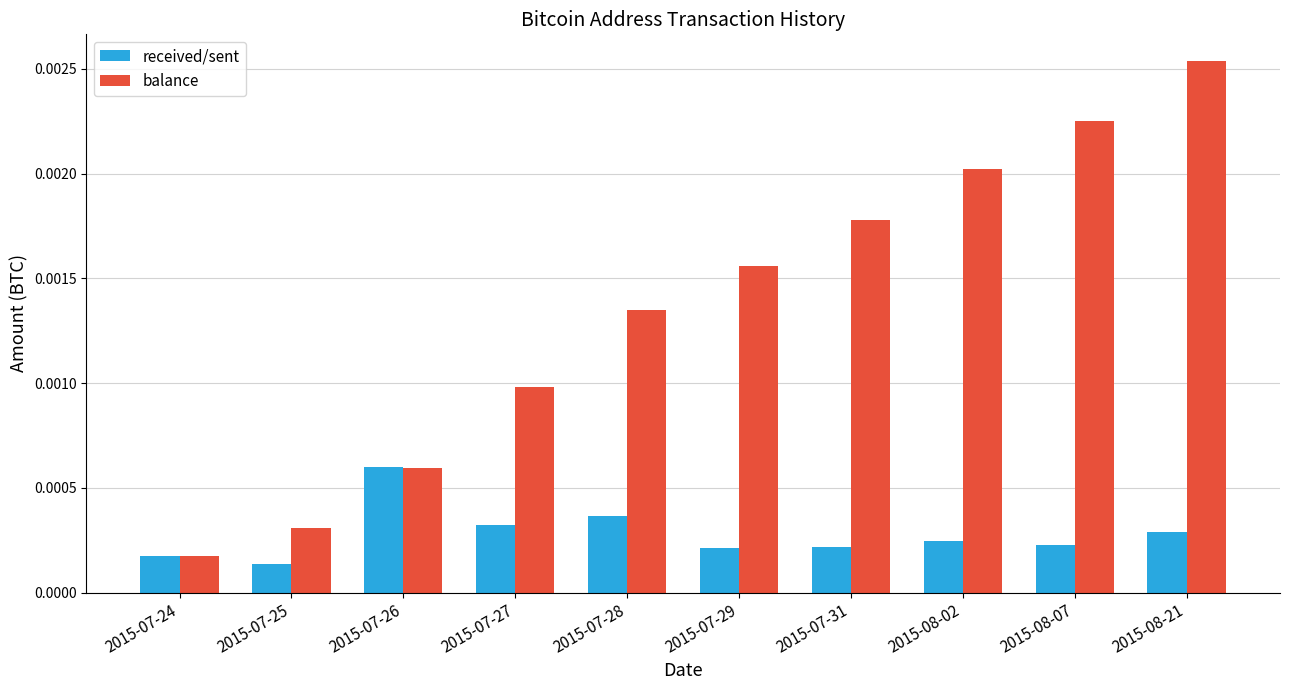

Which series has the widest spread of values?

balance